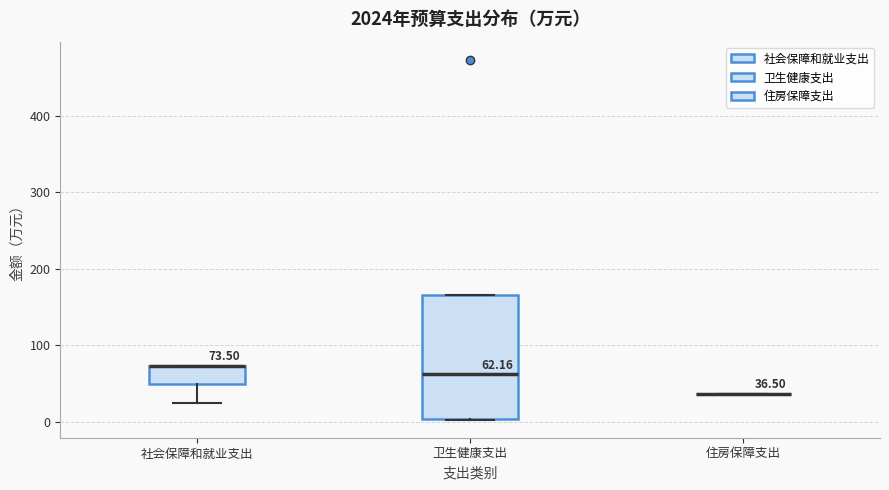

Which box is the tallest, from its lower edge to its upper edge?

卫生健康支出